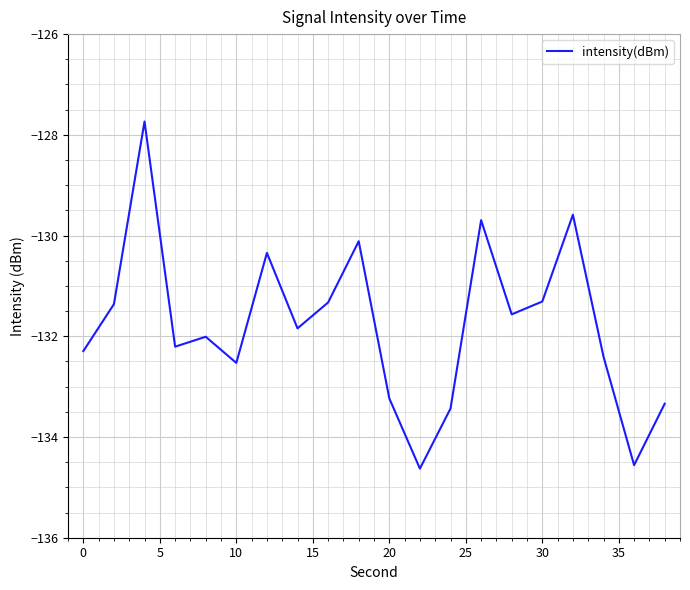

What is the difference between the maximum and minimum values?

6.9